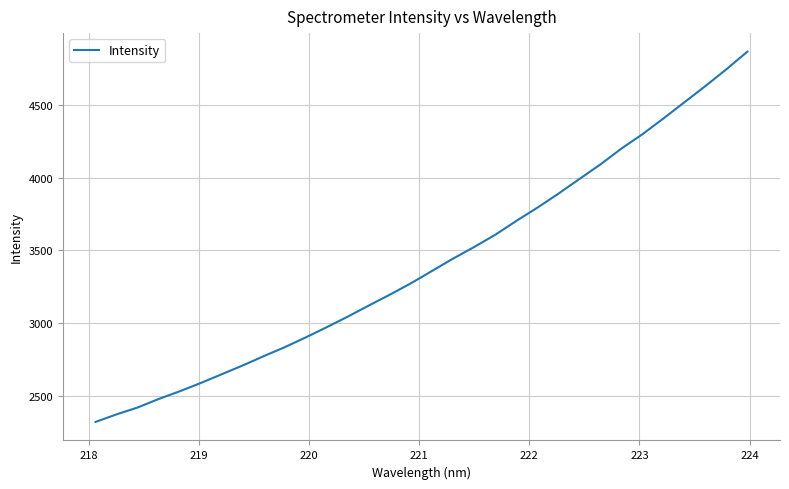

What is the smallest value displayed?

2320.2